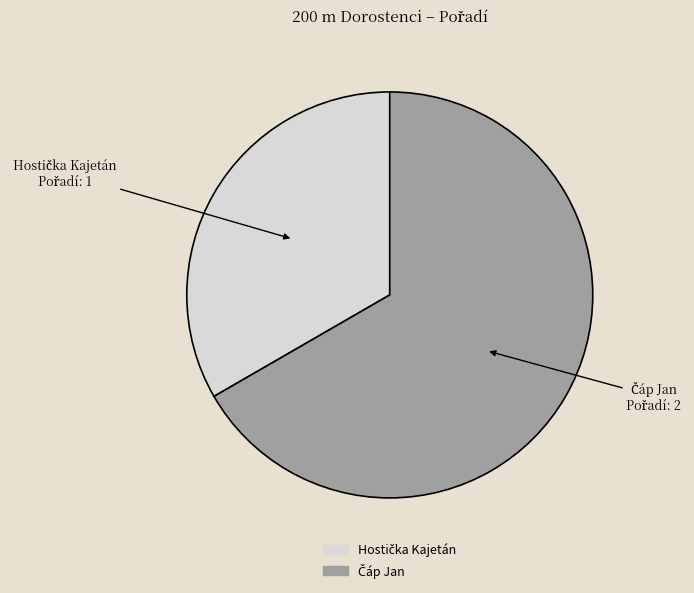

Count the number of slices in the pie.

2